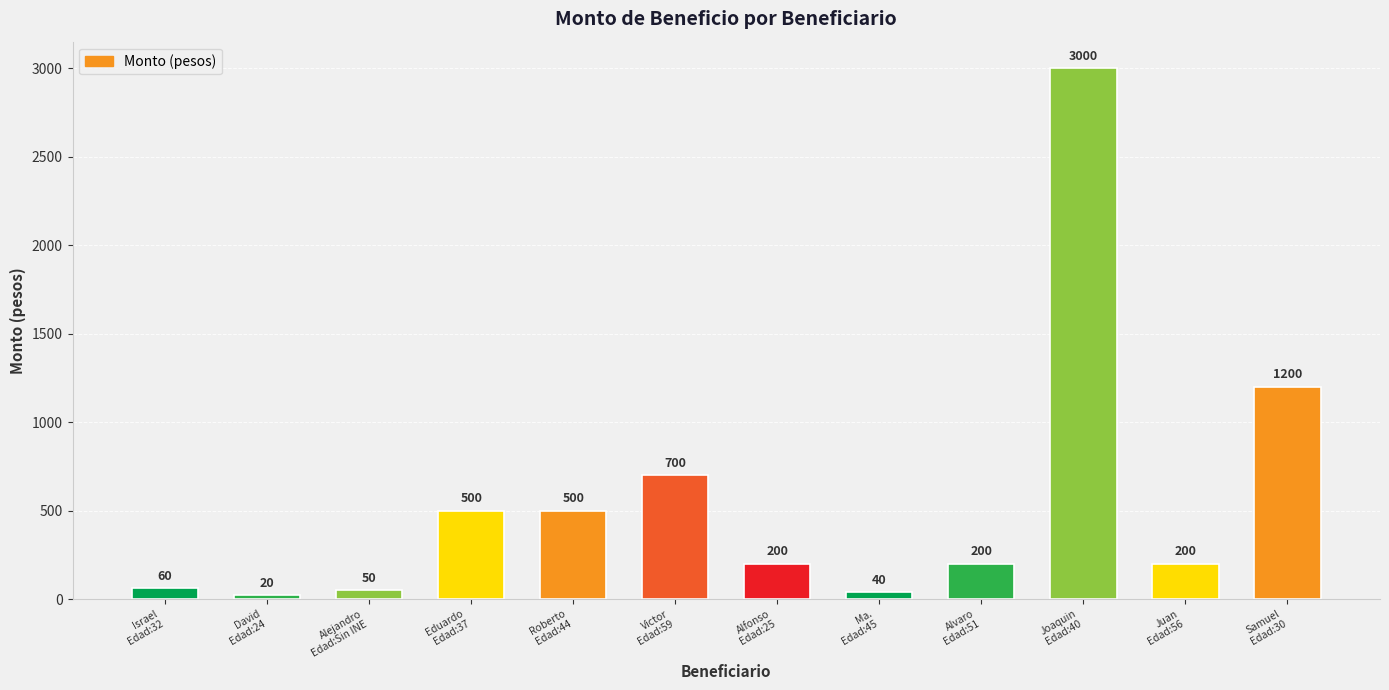

At which label does the data first exceed 200?

Eduardo
Edad:37